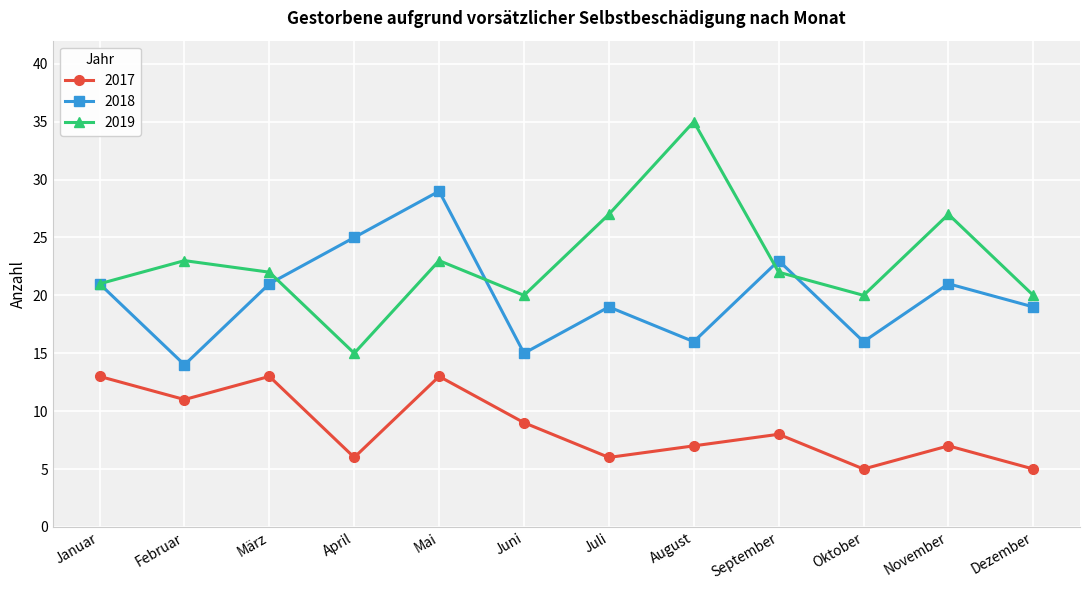

What is the average value of the 2019 series?

23